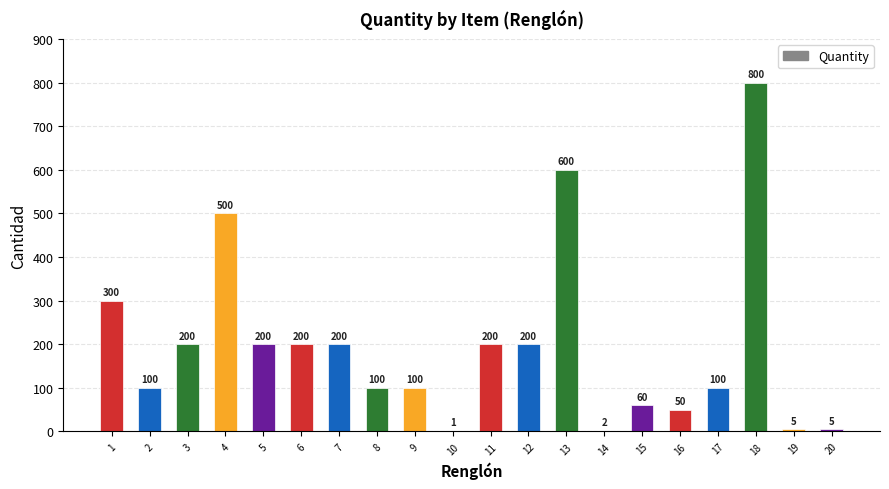

Reading left to right, what are all the values shown in this chart?

300	100	200	500	200	200	200	100	100	1	200	200	600	2	60	50	100	800	5	5